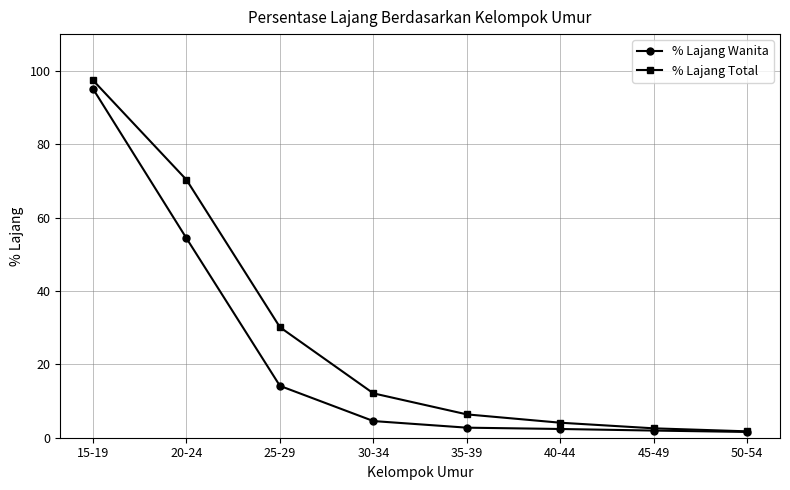

True or false: % Lajang Wanita has a value of 14.1 at 25-29.

True